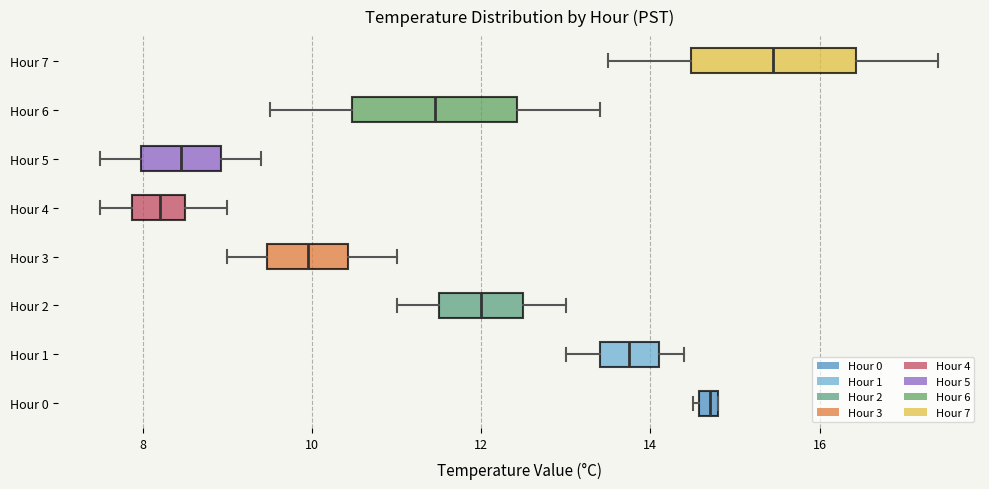

Where does the median line of the box for Hour 6 sit on the x-axis? The values are not printed on the chart, so give them approximately, as read against the axis.

11.4